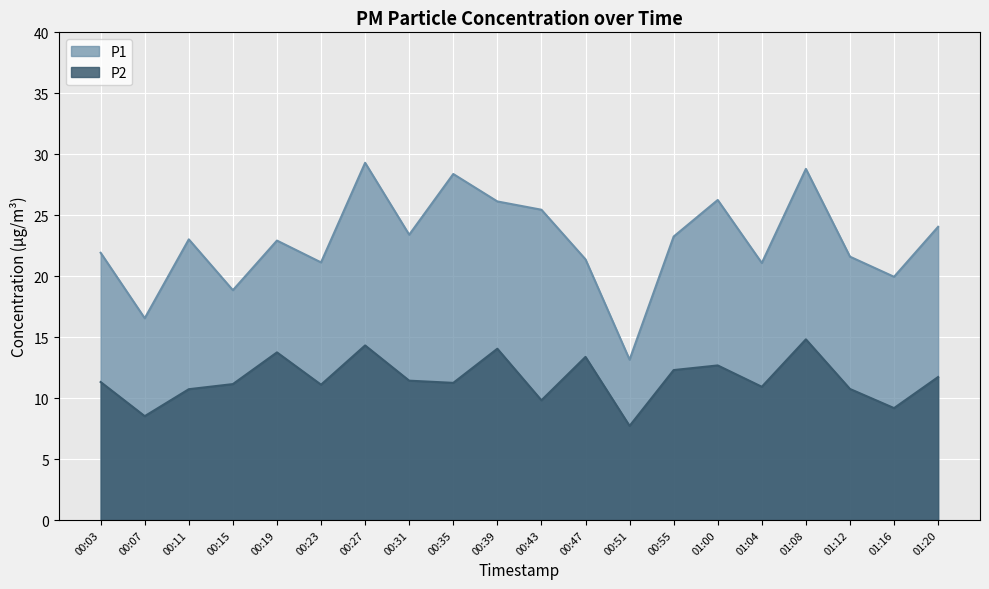

Which category has the highest value in the P1 series?

00:27